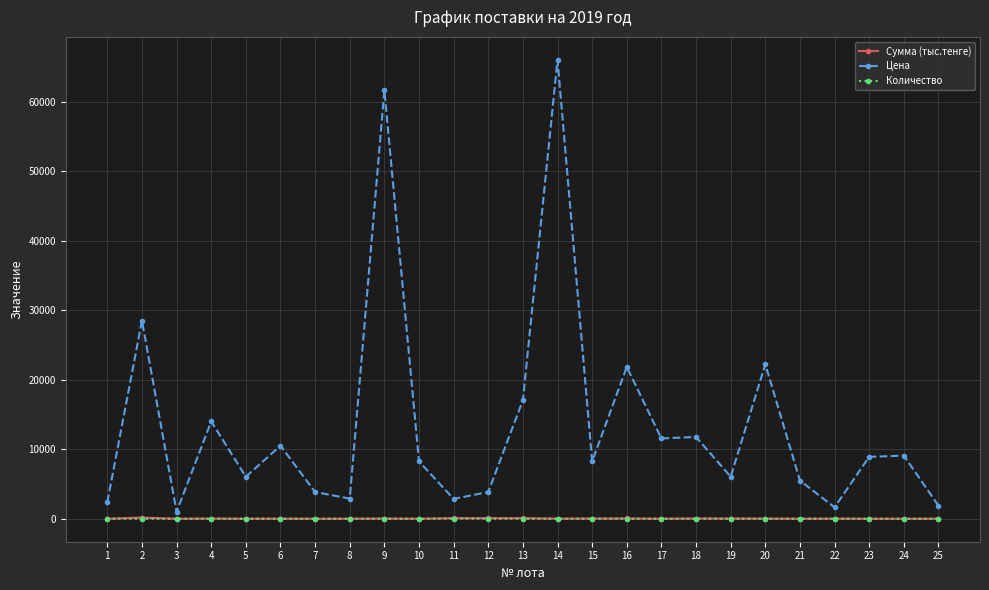

True or false: Сумма (тыс.тенге) has more than 0 interior local peaks.

True